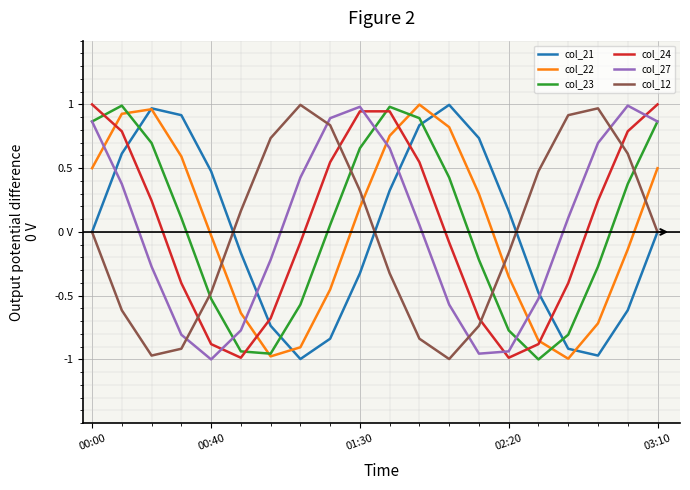

What are all the series names shown in the legend?

col_21, col_22, col_23, col_24, col_27, col_12